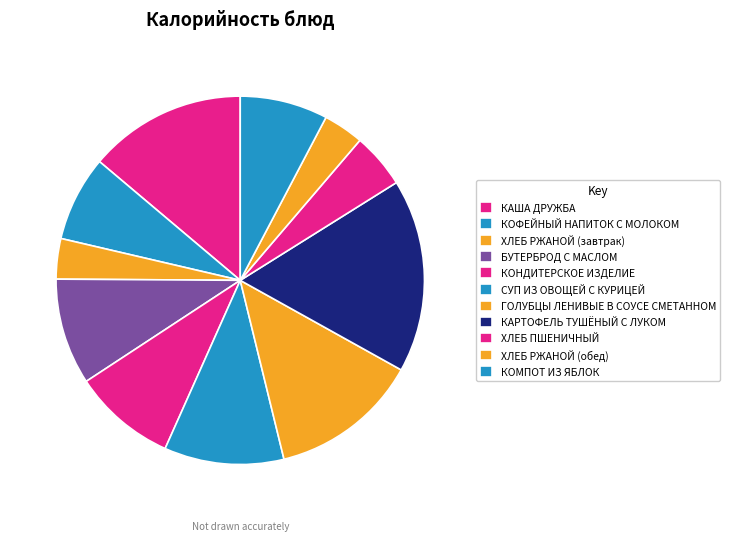

How many slices are in this pie chart?

11